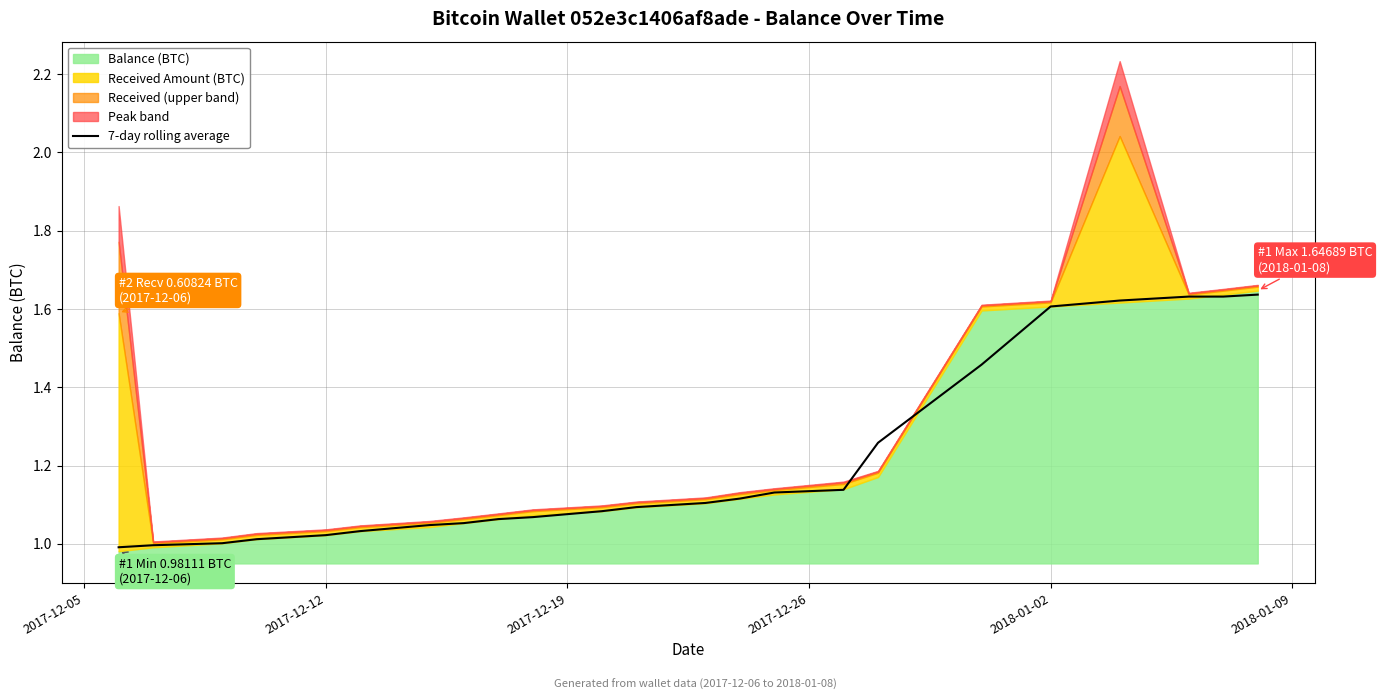

True or false: 7-day rolling average has a value of 1.4 at 2017-12-12.

False